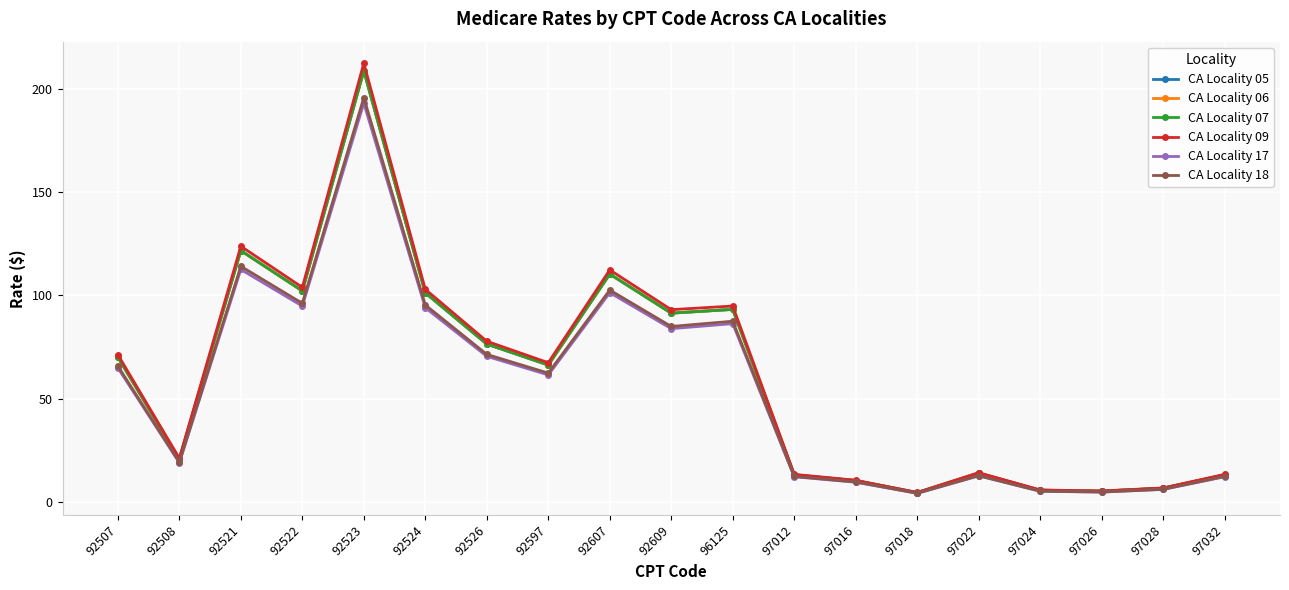

Does the chart have visible grid lines?

Yes